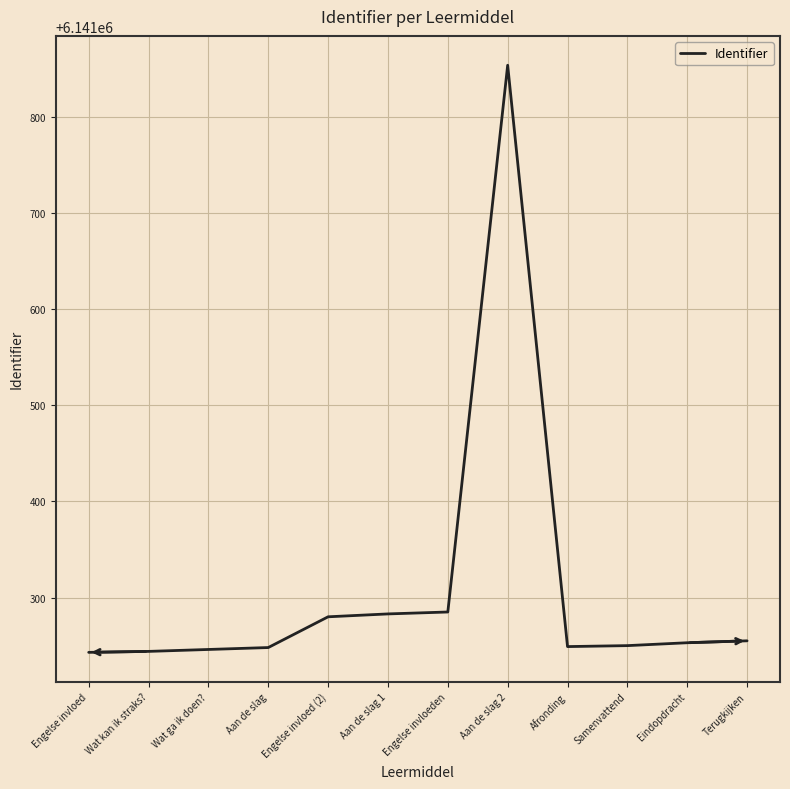

What is the change in value from Engelse invloed to Eindopdracht?

+10